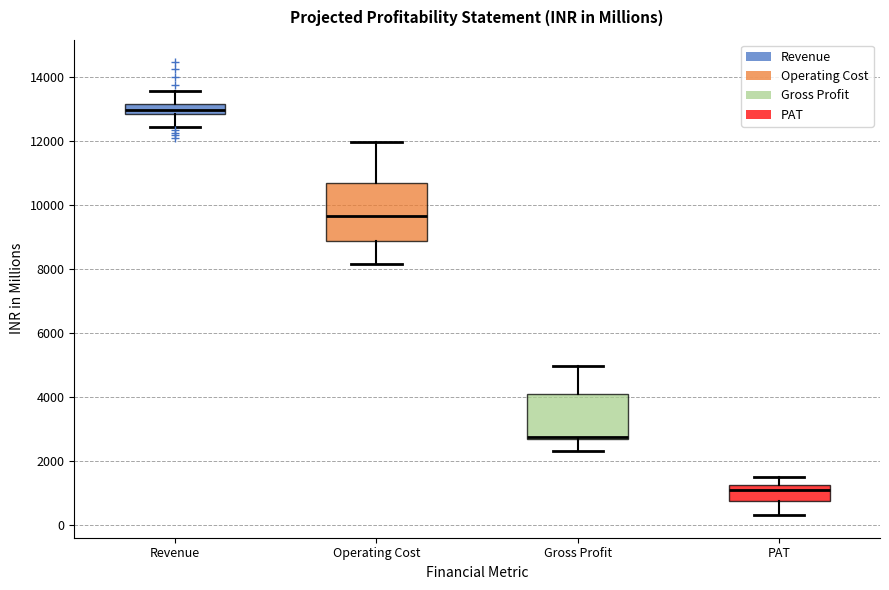

Which box is the tallest, from its lower edge to its upper edge?

Operating Cost